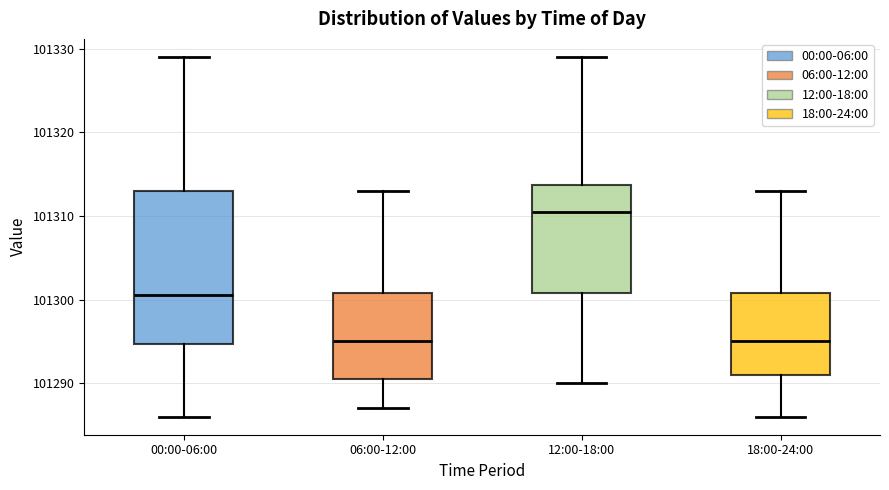

Reading left to right, transcribe this box plot: for each box, give where its median line is, the range the box spans, and where its two whiskers end, as read against the y-axis. The values are not printed on the chart, so give them approximately, as read against the axis.

00:00-06:00: median 101301, box 101295 to 101313, whiskers 101286 to 101329
06:00-12:00: median 101295, box 101291 to 101301, whiskers 101287 to 101313
12:00-18:00: median 101311, box 101301 to 101314, whiskers 101290 to 101329
18:00-24:00: median 101295, box 101291 to 101301, whiskers 101286 to 101313